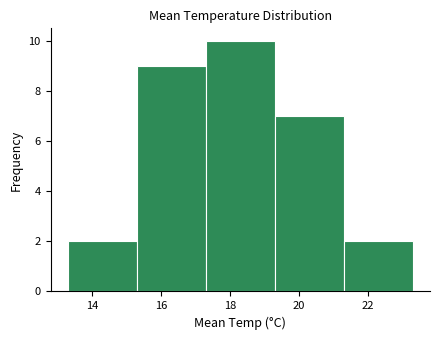

Over which range of the x-axis is the bar tallest?

17.3 to 19.3